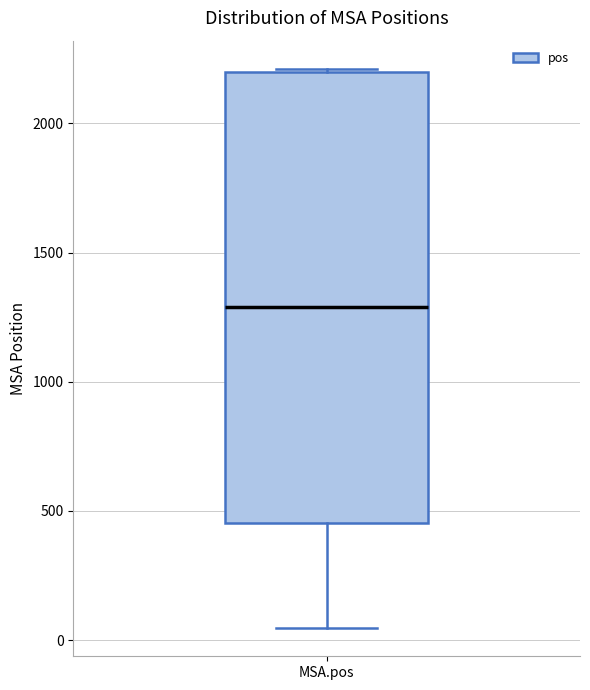

Transcribe this box plot: give where the median line is, the range the box spans, and where the two whiskers end, as read against the y-axis. The values are not printed on the chart, so give them approximately, as read against the axis.

median 1300, box 450 to 2200, whiskers 50 to 2200